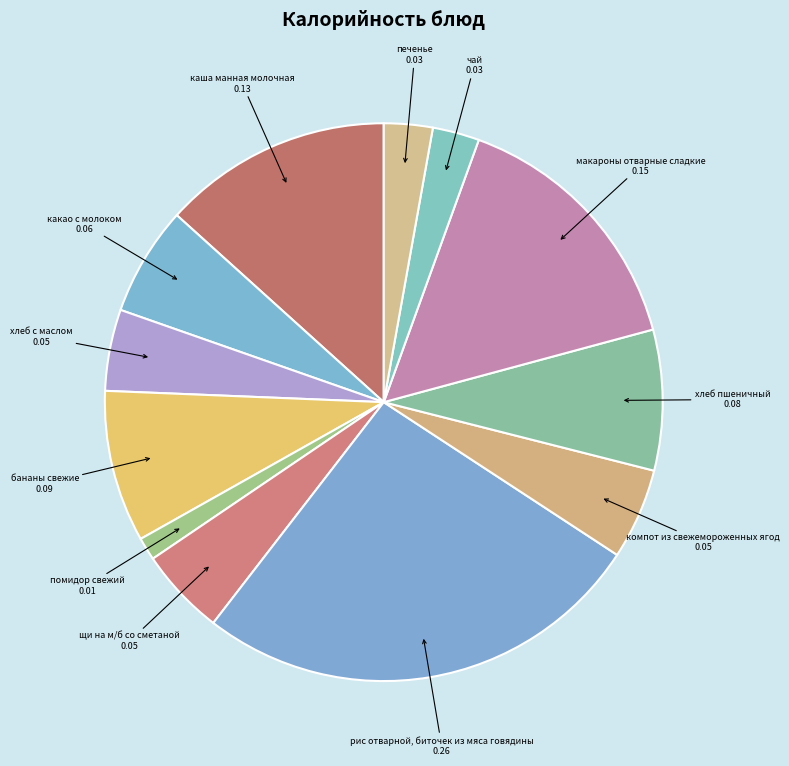

Is it true that хлеб пшеничный is 18% of the pie?

False